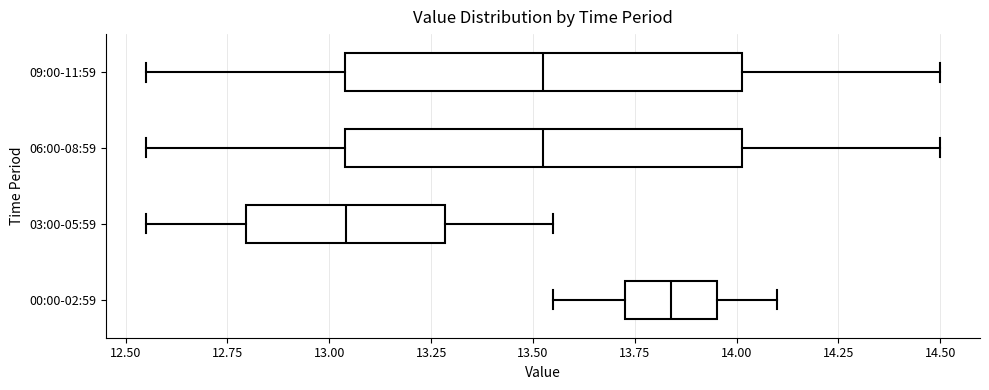

Which box's median line is the furthest to the right?

00:00-02:59